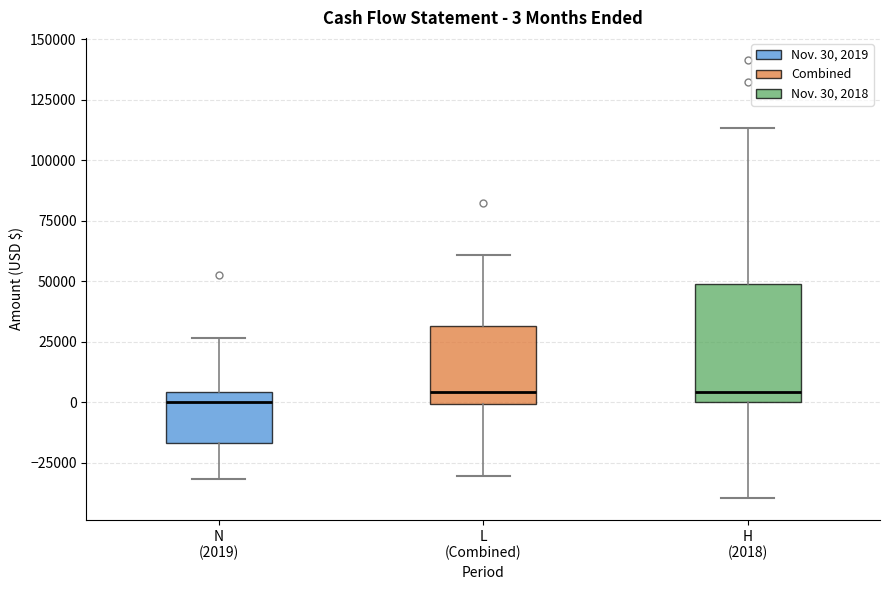

Comparing the boxes themselves (not the whiskers), which one is the tallest?

H (2018)